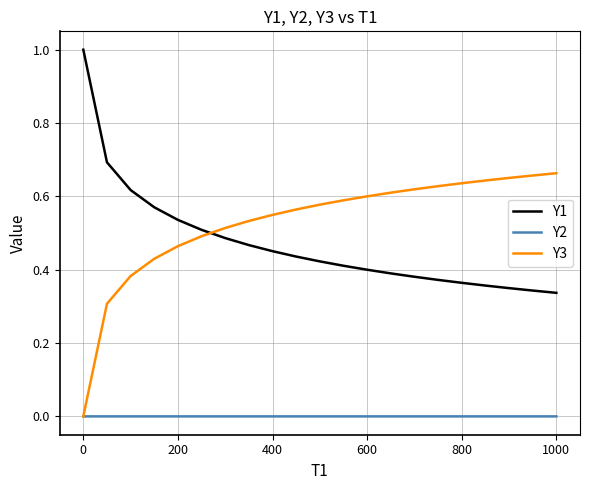

How many lines are shown in the chart?

3